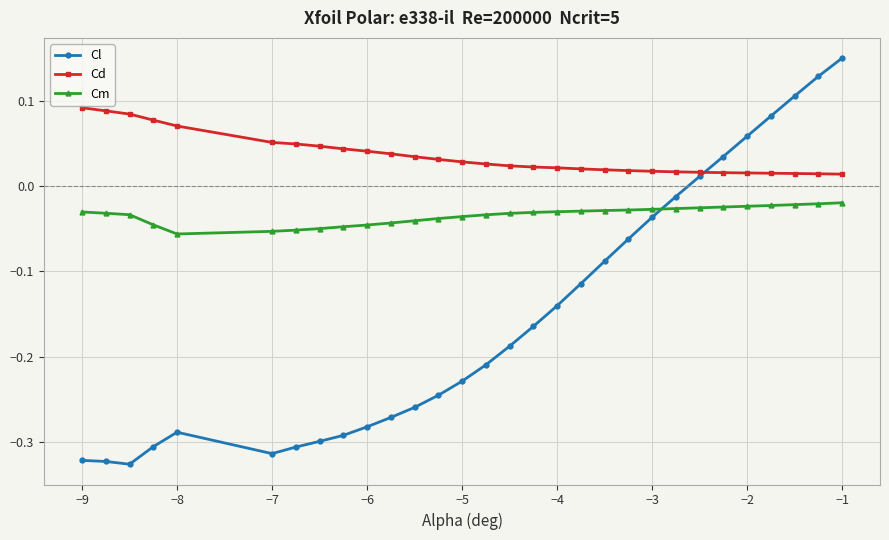

Count the Cd values in the range 0 to 1.

30